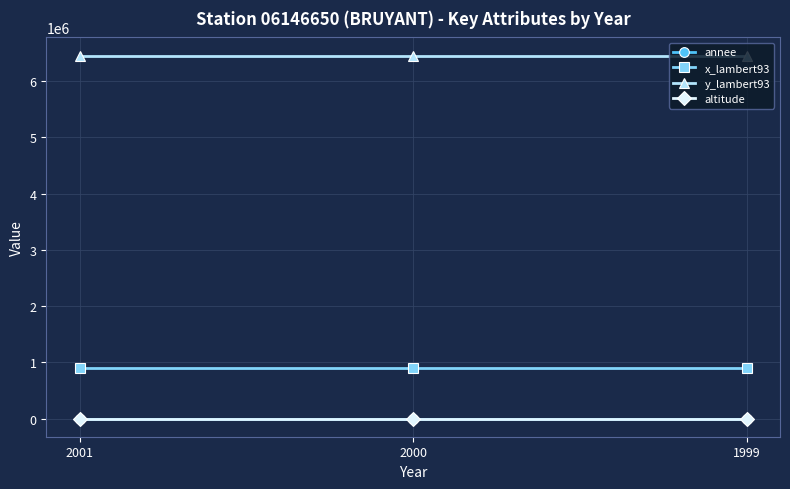

What is the difference between the highest and lowest values at 1999?

6452755